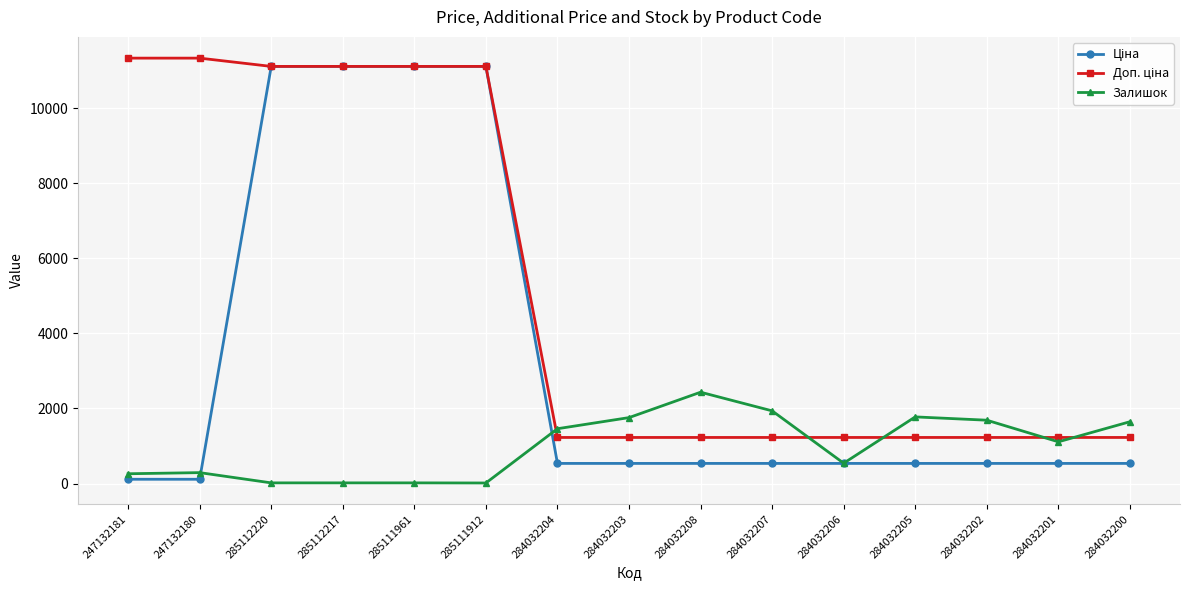

At which label is Залишок closest to 1223?

284032201